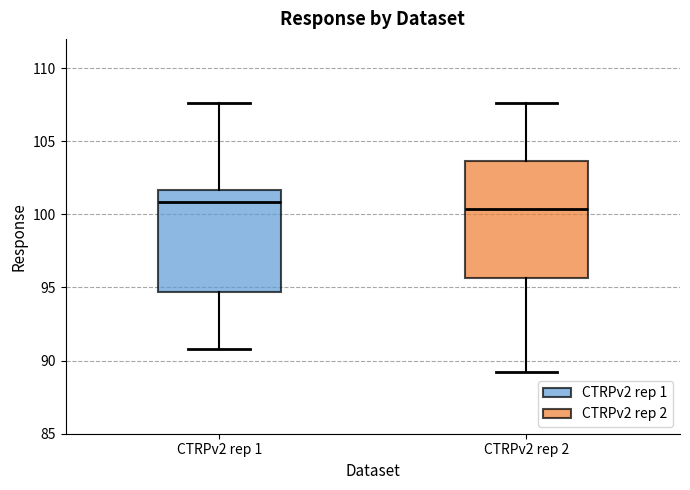

Where does the lower whisker of the box for CTRPv2 rep 1 end on the y-axis? The values are not printed on the chart, so give them approximately, as read against the axis.

91.0